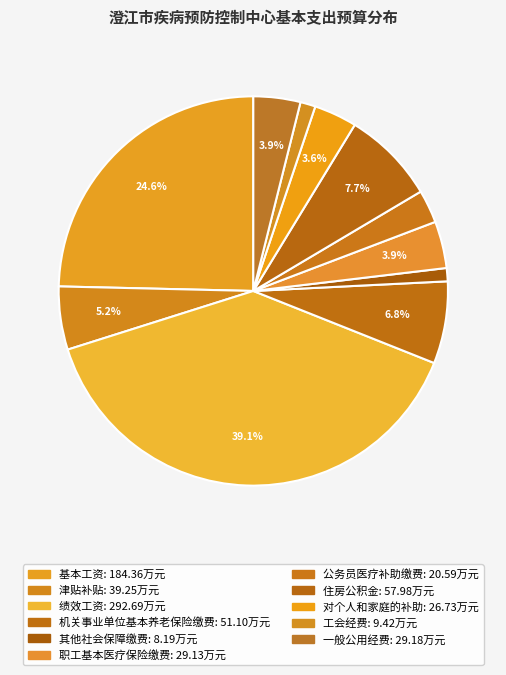

How many slices are in this pie chart?

11